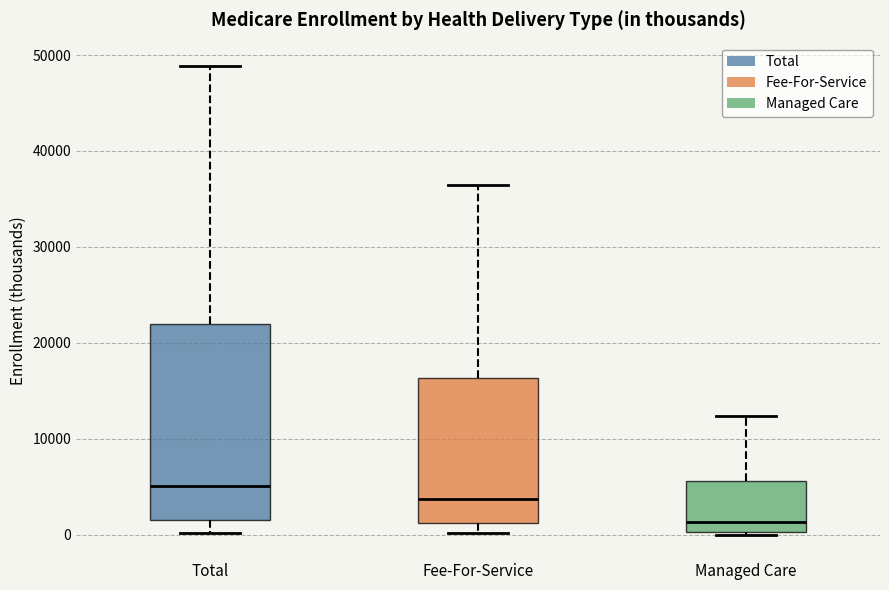

Reading left to right, transcribe this box plot: for each box, give where its median line is, the range the box spans, and where its two whiskers end, as read against the y-axis. The values are not printed on the chart, so give them approximately, as read against the axis.

Total: median 5000, box 2000 to 22000, whiskers 0 to 49000
Fee-For-Service: median 4000, box 1000 to 16000, whiskers 0 to 36000
Managed Care: median 1000, box 0 to 6000, whiskers 0 (just below the box's lower edge) to 12000